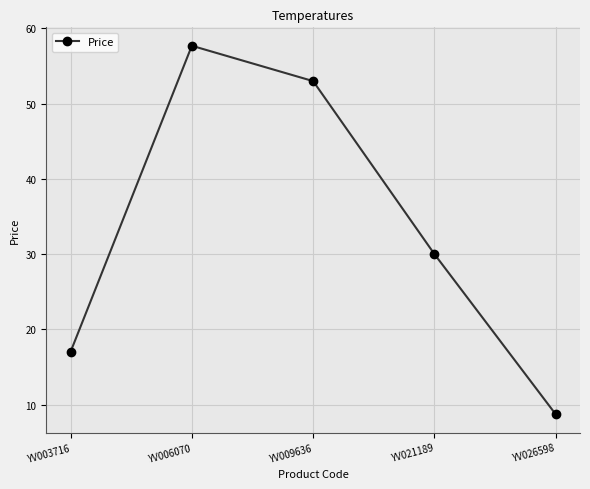

Reading left to right, what are all the values shown in this chart?

17.0	57.7	53.0	30.0	8.7